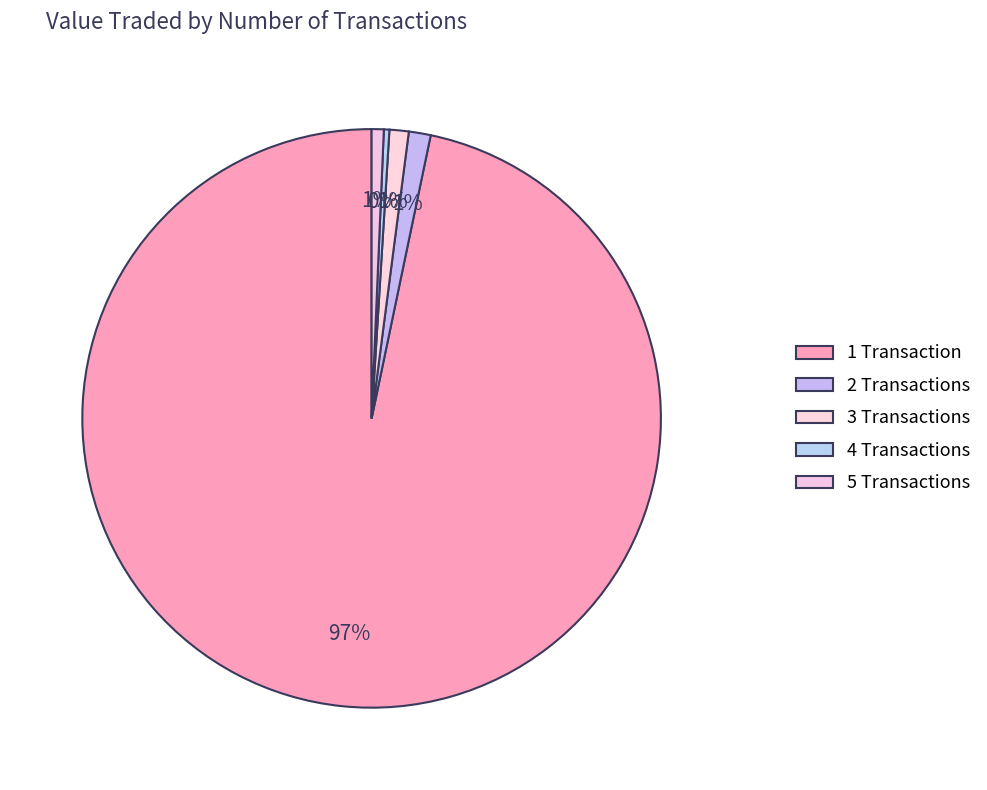

How many segments does this pie chart have?

5